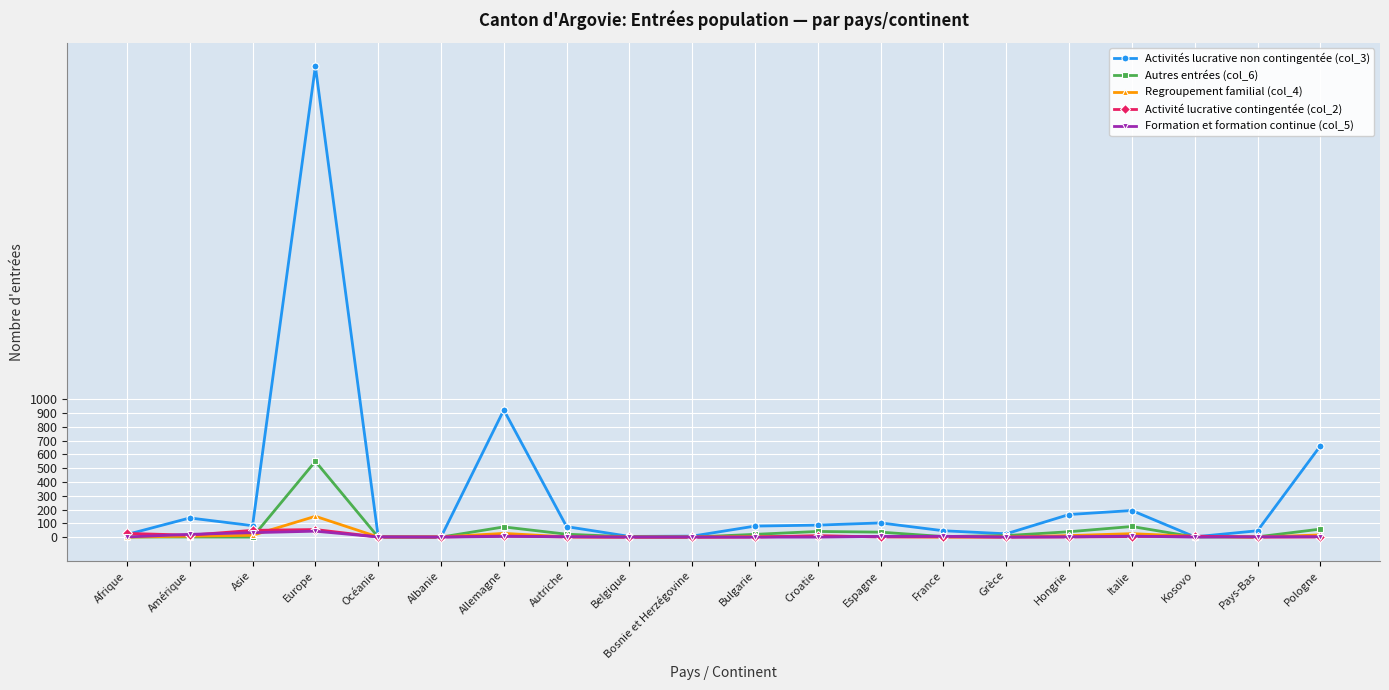

What is the difference between the second highest and second lowest values in the Autres entrées (col_6) series?

77